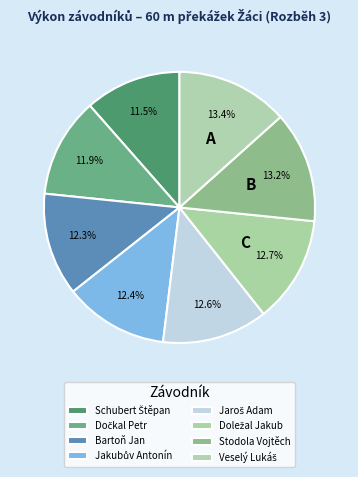

To the nearest percent, what is the combined percentage of Dočkal Petr and Stodola Vojtěch?

25%